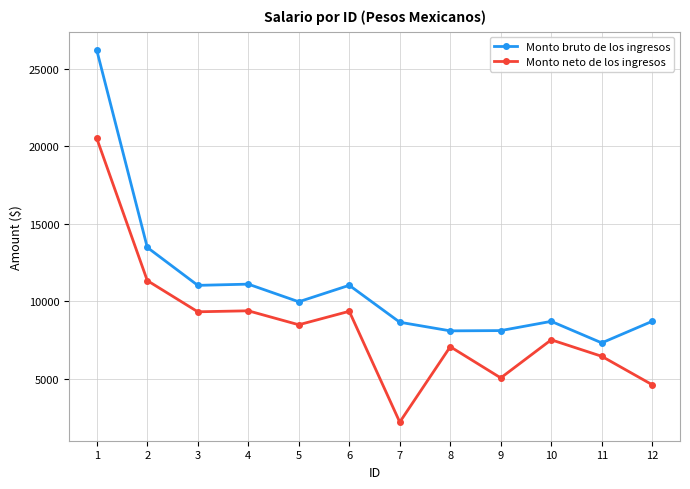

True or false: Monto bruto de los ingresos and Monto neto de los ingresos intersect in this chart.

False